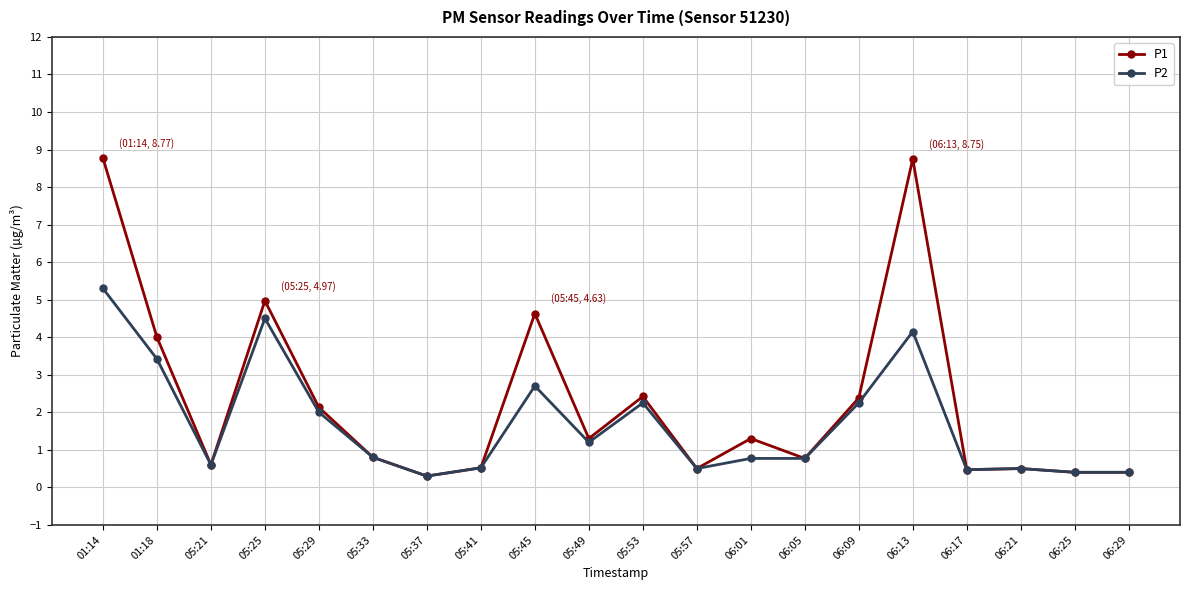

Rank the series by their average value, from highest to lowest.

P1, P2